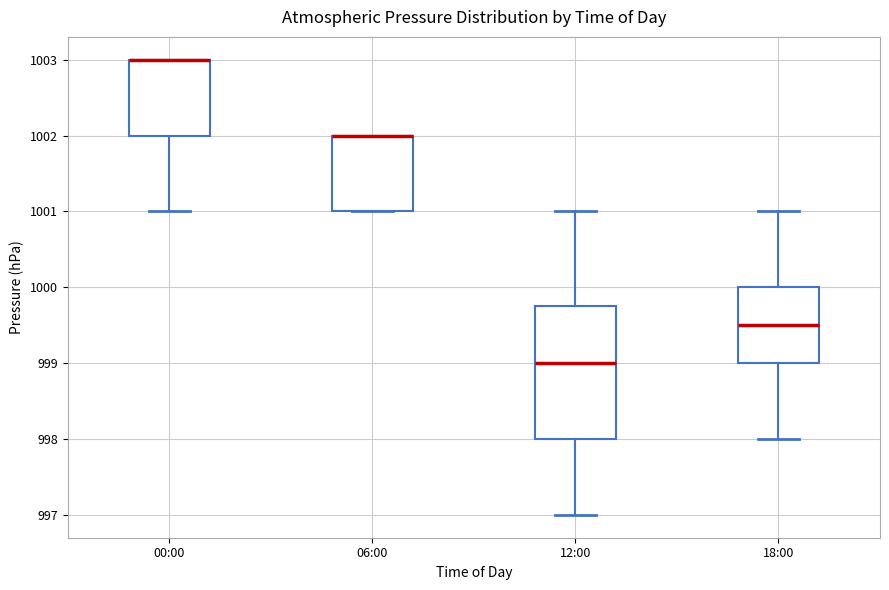

Reading left to right, read every box against the y-axis: the position of its median line, the range the box covers, and the ends of its whiskers. The values are not printed on the chart, so give them approximately, as read against the axis.

00:00: median 1003.0 (drawn on the box's upper edge), box 1002.0 to 1003.0, whiskers 1001.0 to 1003.0
06:00: median 1002.0 (drawn on the box's upper edge), box 1001.0 to 1002.0, whiskers 1001.0 to 1002.0
12:00: median 999.0, box 998.0 to 999.8, whiskers 997.0 to 1001.0
18:00: median 999.5, box 999.0 to 1000.0, whiskers 998.0 to 1001.0